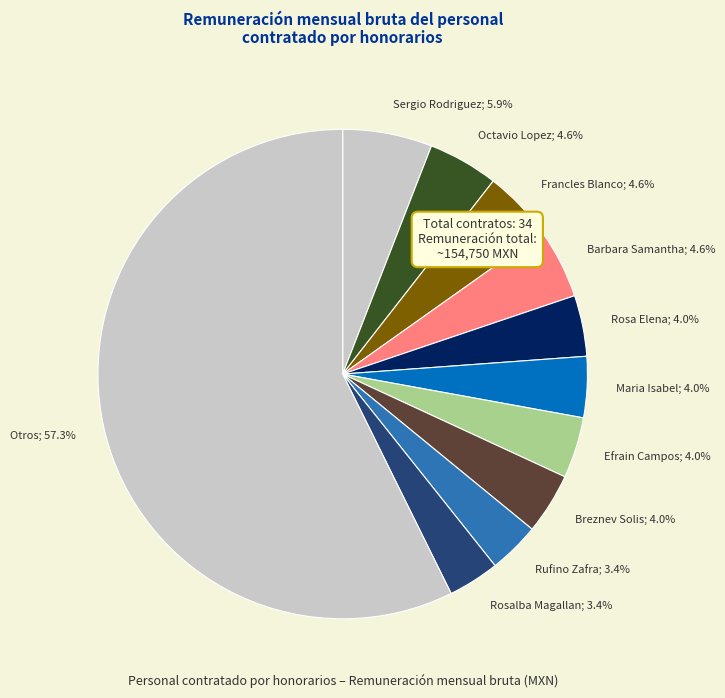

How many segments does this pie chart have?

11